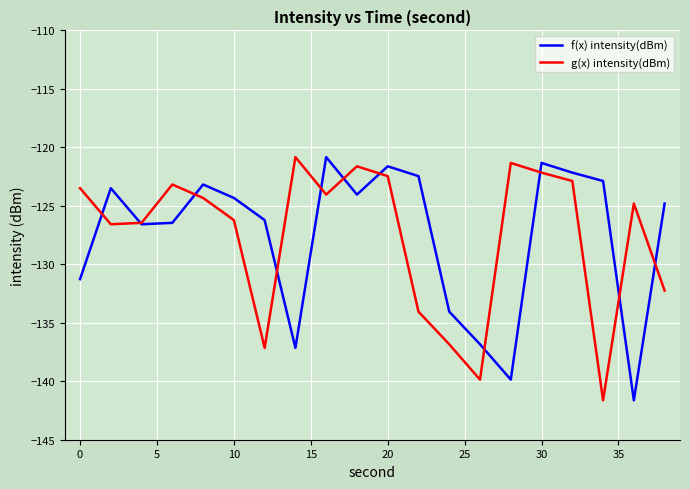

What is the highest value of the g(x) intensity(dBm) series?

-120.8